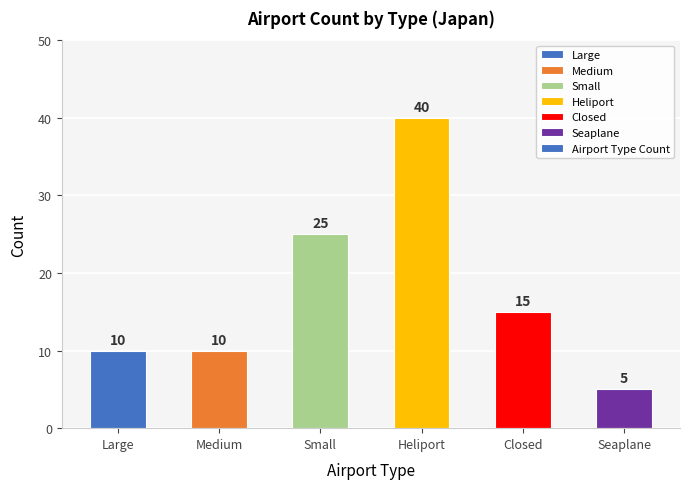

What position from the right is Small?

4